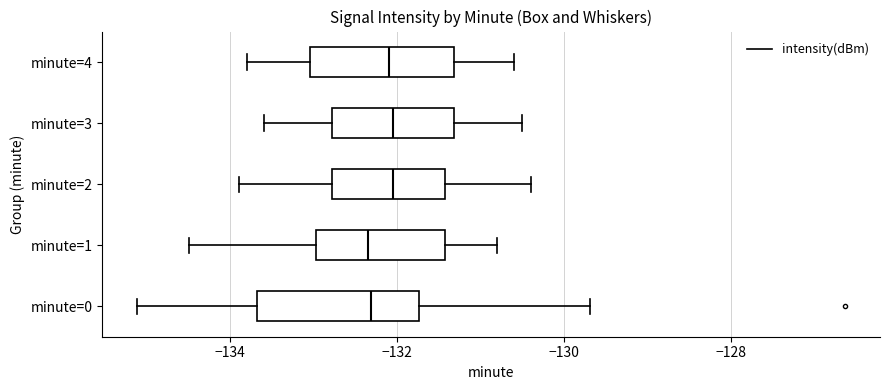

Comparing the boxes themselves (not the whiskers), which one is the widest?

minute=0